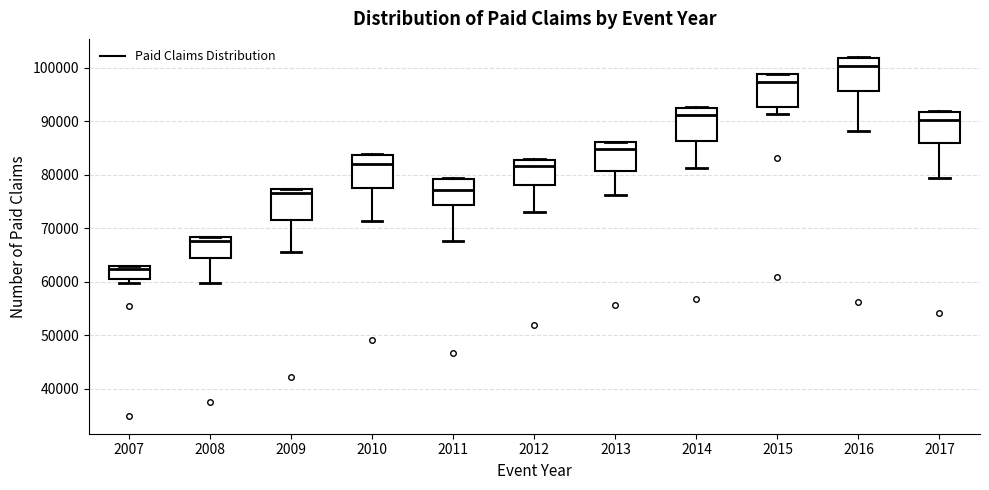

Reading left to right, read every box against the y-axis: the position of its median line, the range the box covers, and the ends of its whiskers. The values are not printed on the chart, so give them approximately, as read against the axis.

2007: median 62000, box 60000 to 63000, whiskers 60000 (just below the box's lower edge) to 63000
2008: median 68000 (just below the box's upper edge), box 65000 to 68000, whiskers 60000 to 68000
2009: median 77000 (just below the box's upper edge), box 72000 to 77000, whiskers 66000 to 77000
2010: median 82000, box 78000 to 84000, whiskers 71000 to 84000
2011: median 77000, box 74000 to 79000, whiskers 68000 to 79000
2012: median 82000, box 78000 to 83000, whiskers 73000 to 83000
2013: median 85000, box 81000 to 86000, whiskers 76000 to 86000
2014: median 91000, box 86000 to 92000, whiskers 81000 to 93000
2015: median 97000, box 93000 to 99000, whiskers 91000 to 99000
2016: median 100000, box 96000 to 102000, whiskers 88000 to 102000
2017: median 90000, box 86000 to 92000, whiskers 79000 to 92000